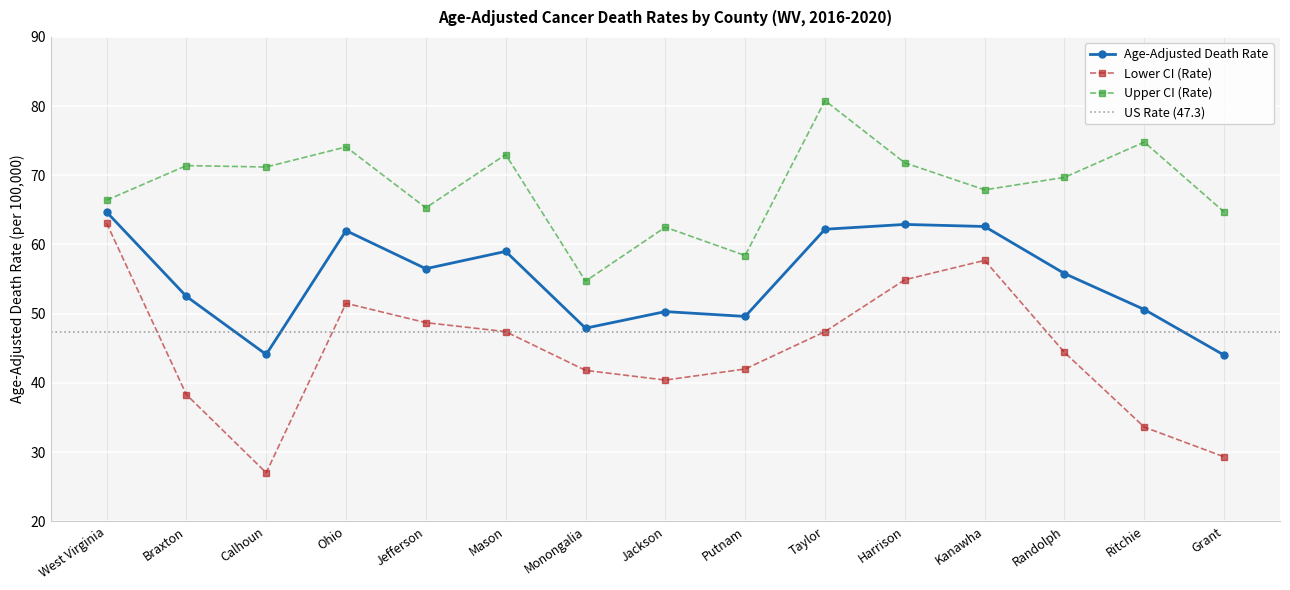

How many series are shown in this chart?

3